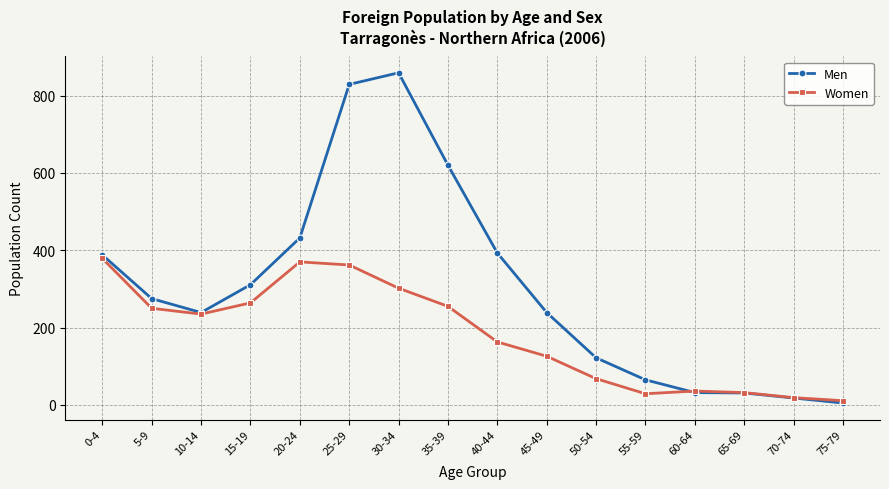

How many lines are shown in the chart?

2